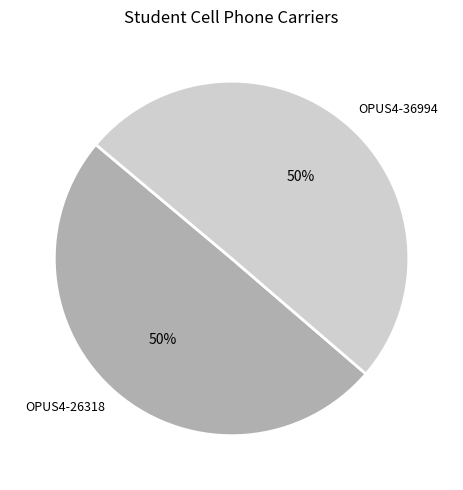

To the nearest percent, what portion does OPUS4-36994 represent?

50%